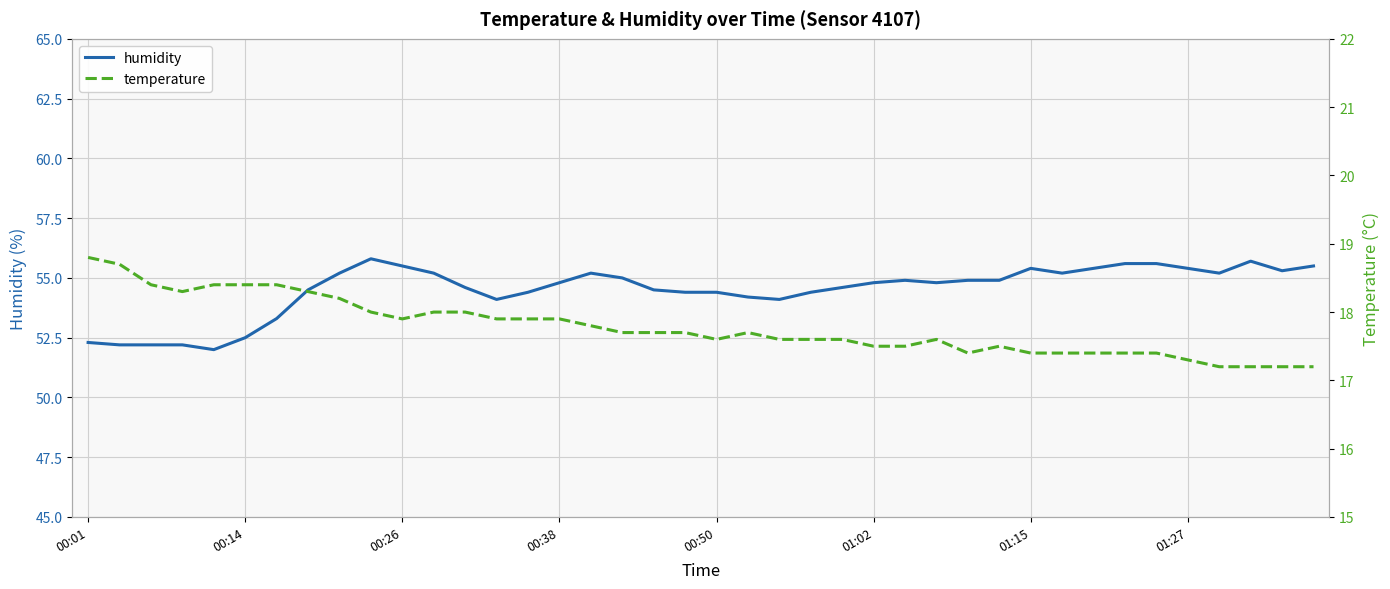

Does the chart display data point markers on the line(s)?

No